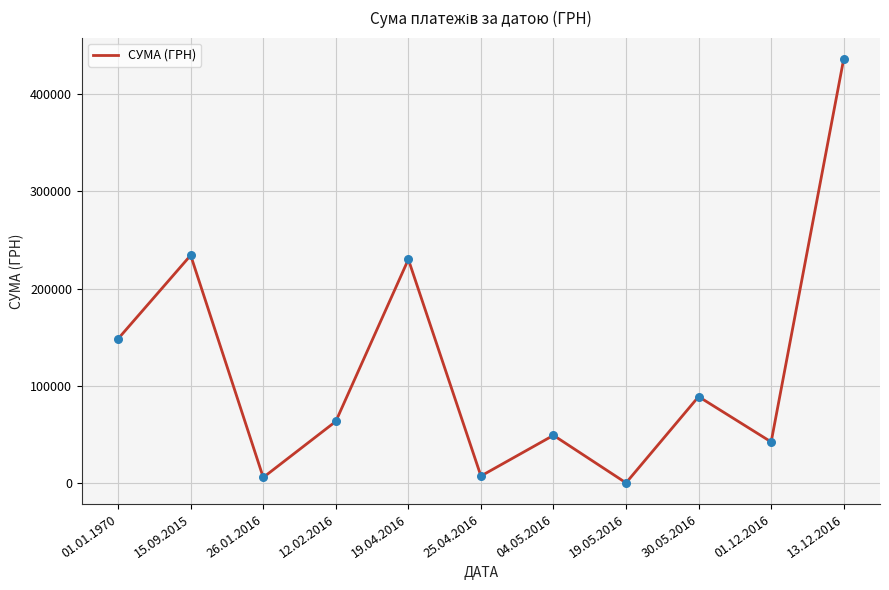

Which has a higher value, 13.12.2016 or 12.02.2016?

13.12.2016